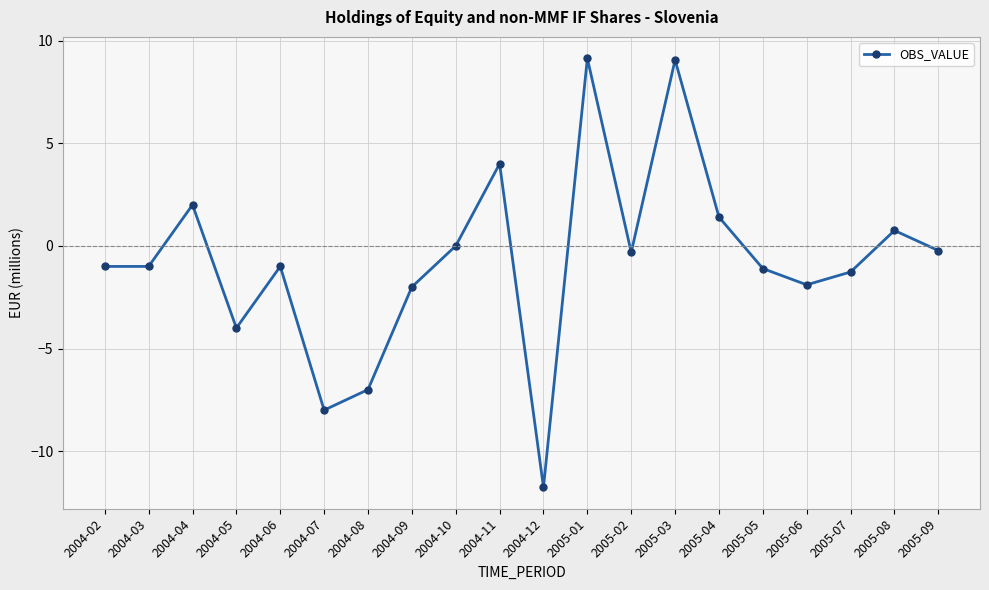

Is this an area chart (filled region under the line)?

No